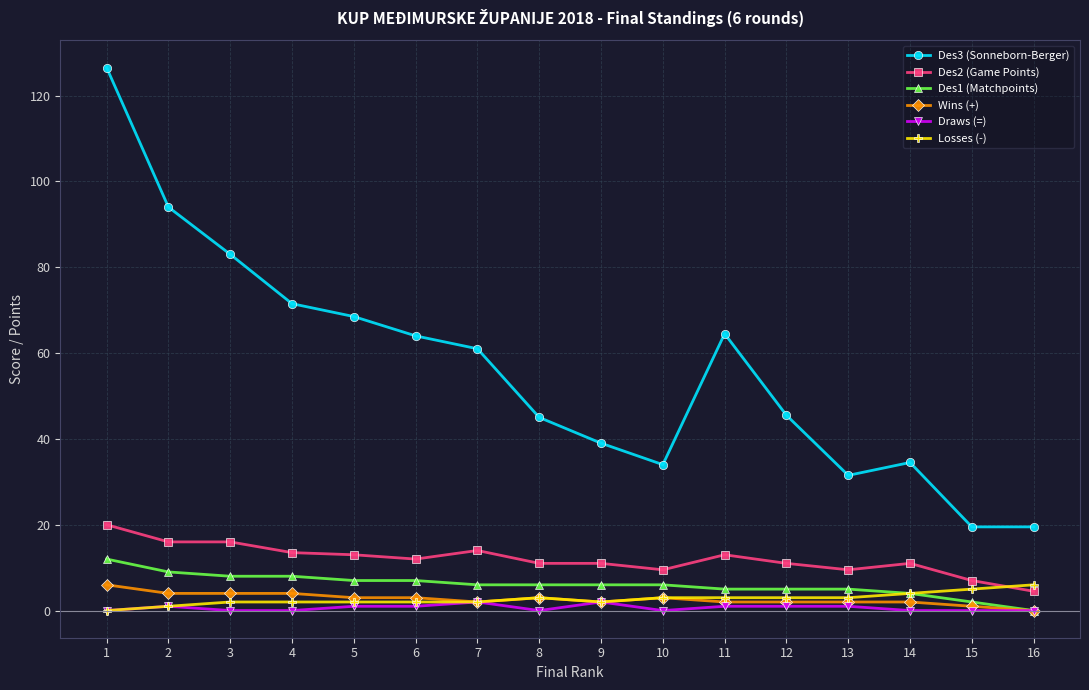

Between 4 and 8, which series saw the biggest shift?

Des3 (Sonneborn-Berger)